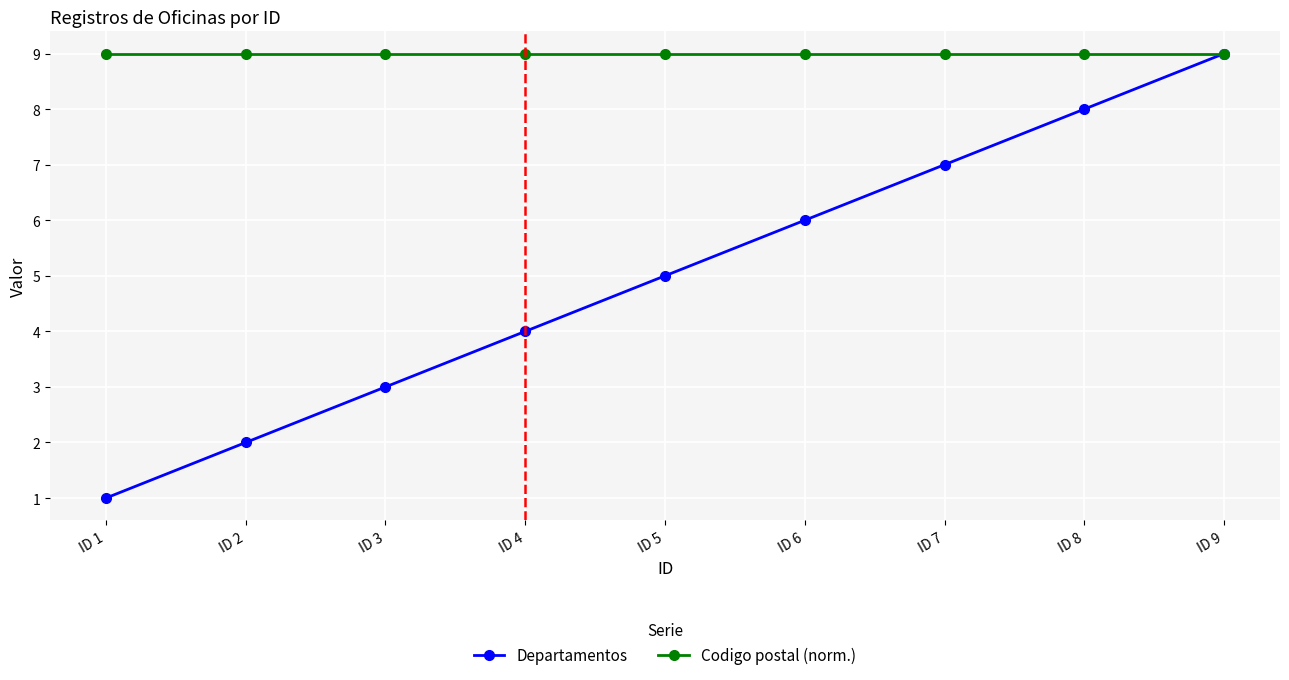

What is the average value of the Departamentos series?

5